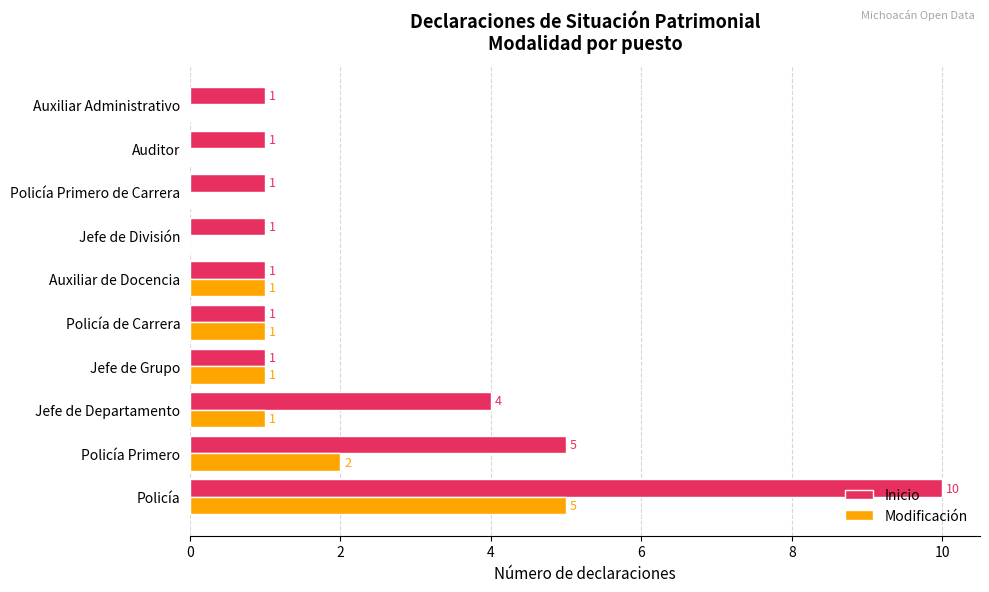

How many Inicio values are between 1 and 4?

8